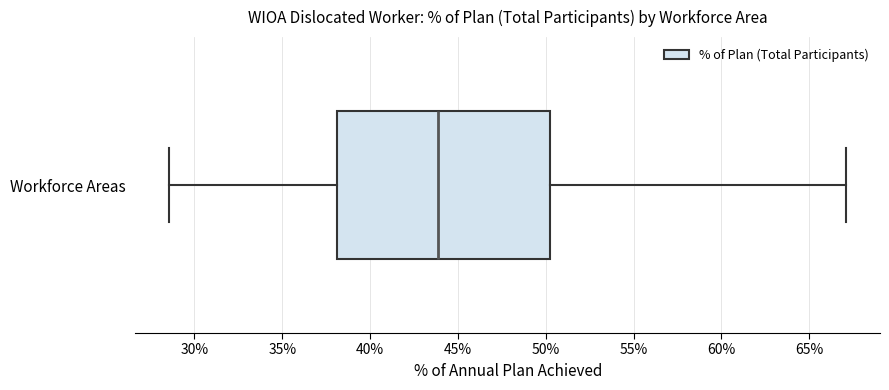

Where does the right whisker of the box for Workforce Areas end on the x-axis? The values are not printed on the chart, so give them approximately, as read against the axis.

67.0